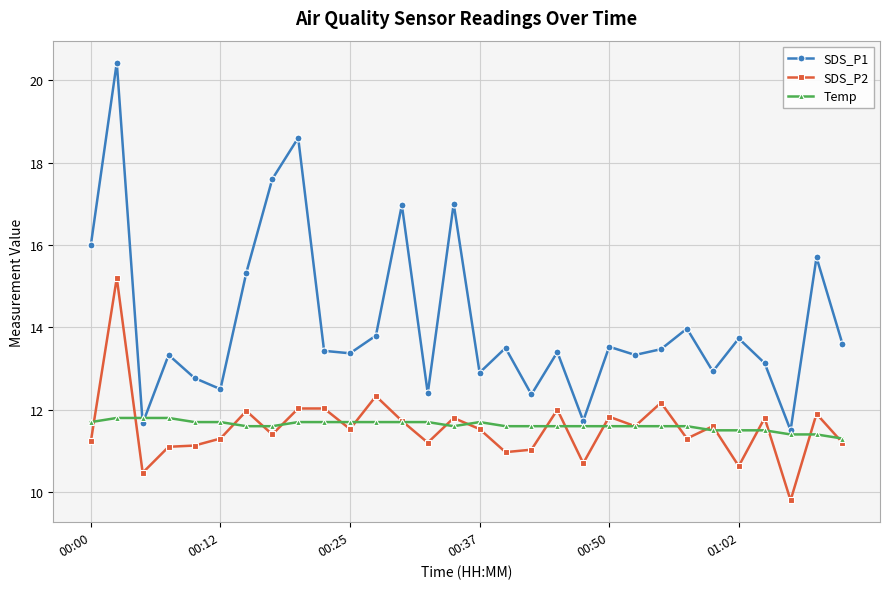

At how many categories does at least one series exceed 15?

8